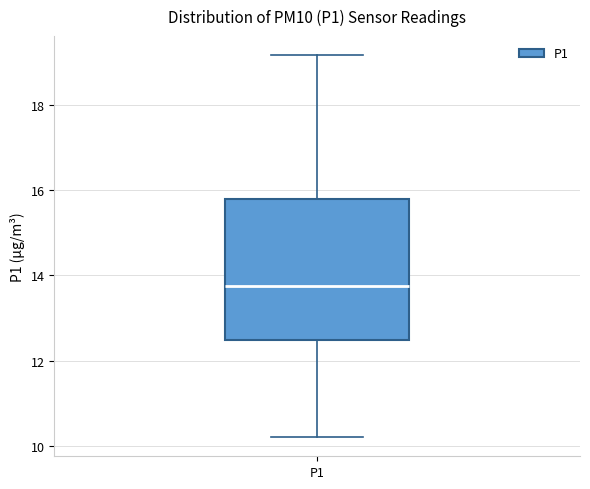

Where does the median line of the box for P1 sit on the y-axis? The values are not printed on the chart, so give them approximately, as read against the axis.

13.8